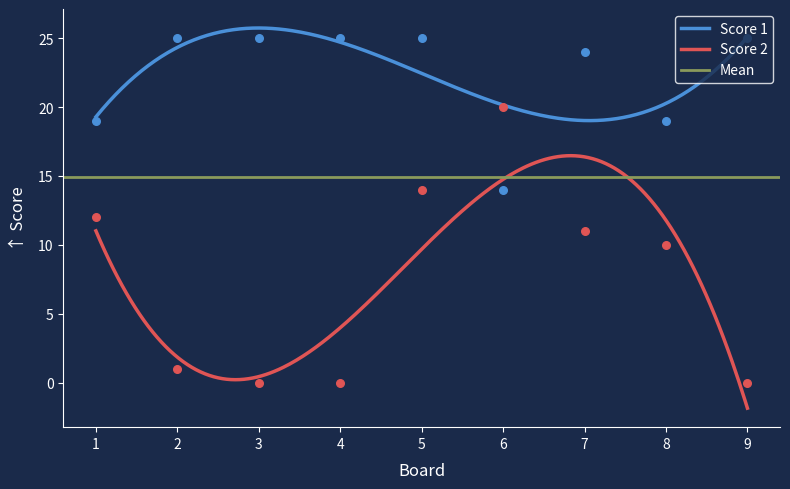

What is the total value across all series at 6?

34